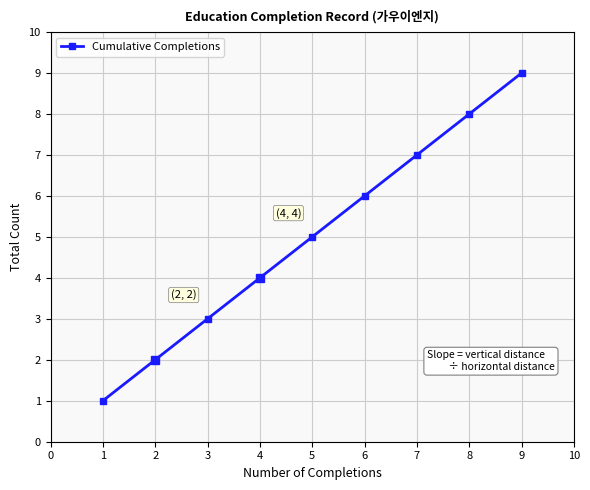

Which label corresponds to the smallest value in the chart?

1